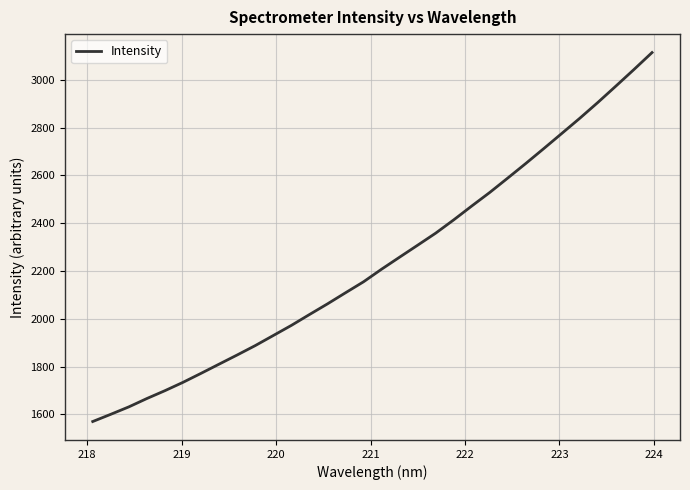

What is the difference between the maximum and minimum values?

1544.1